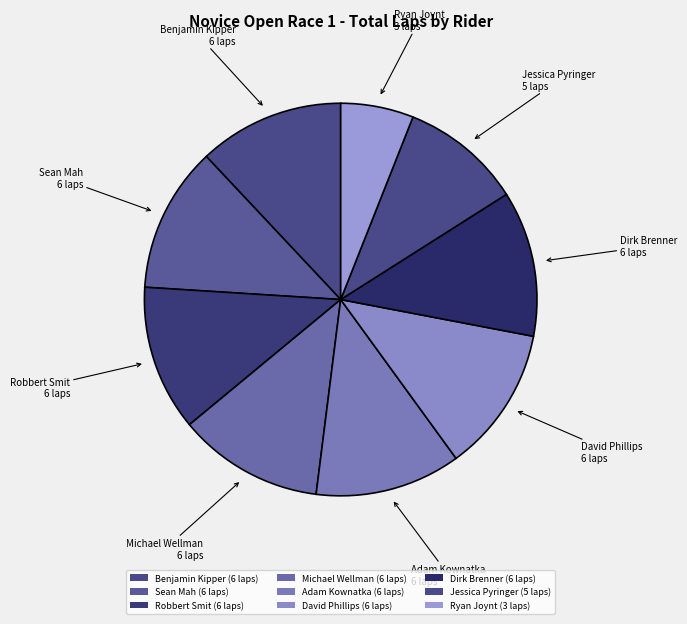

Count the number of slices in the pie.

9